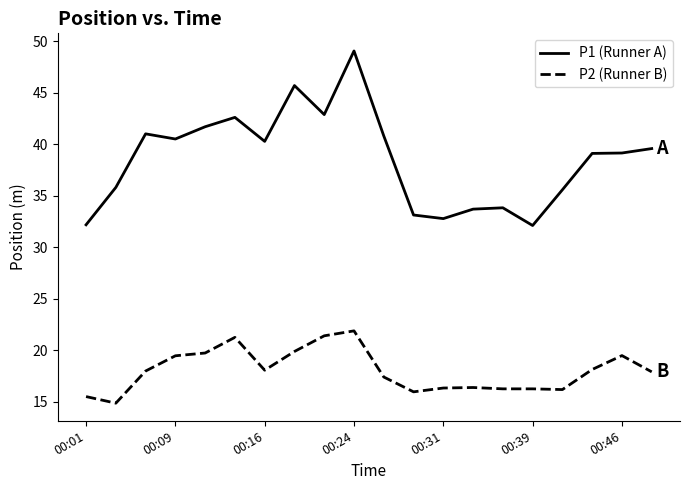

What are all the series names shown in the legend?

P1 (Runner A), P2 (Runner B)